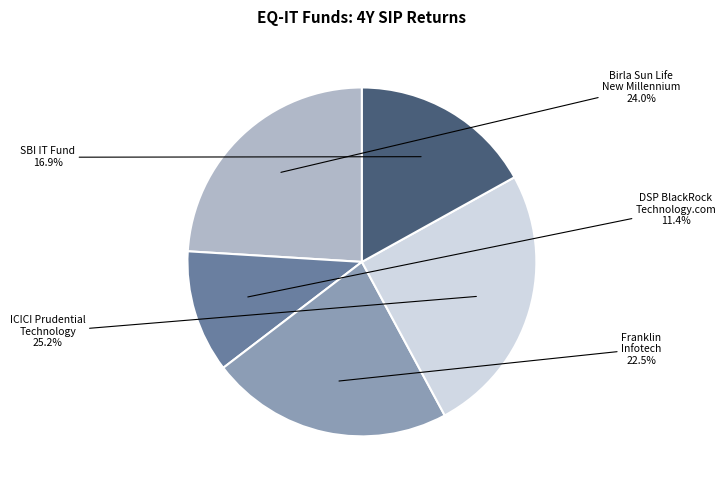

Is there any slice that represents more than half of the pie?

No